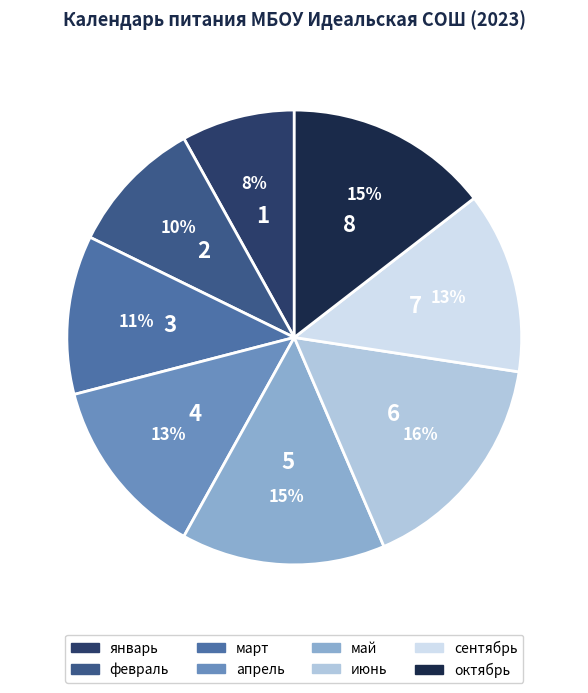

True or false: февраль accounts for 10% of the total.

True